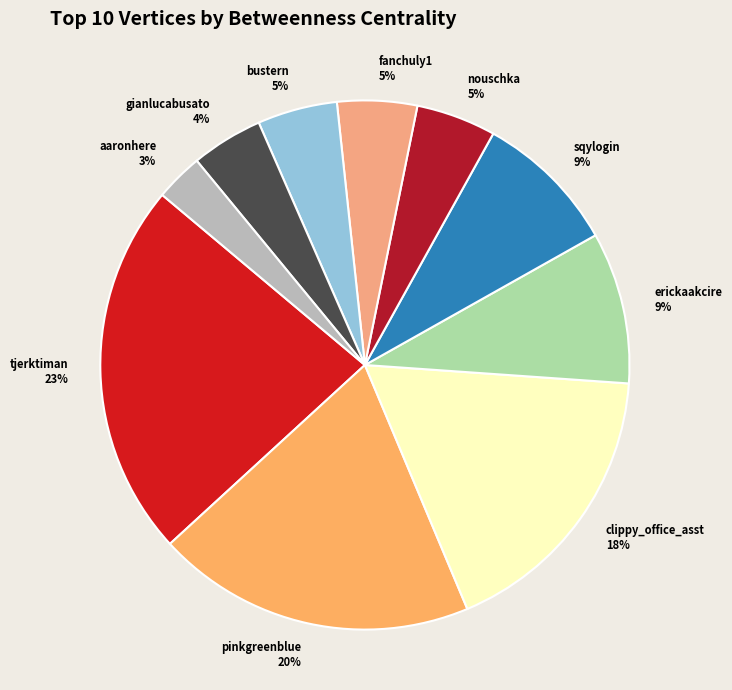

To the nearest percent, what is the combined percentage of sqylogin and bustern?

14%